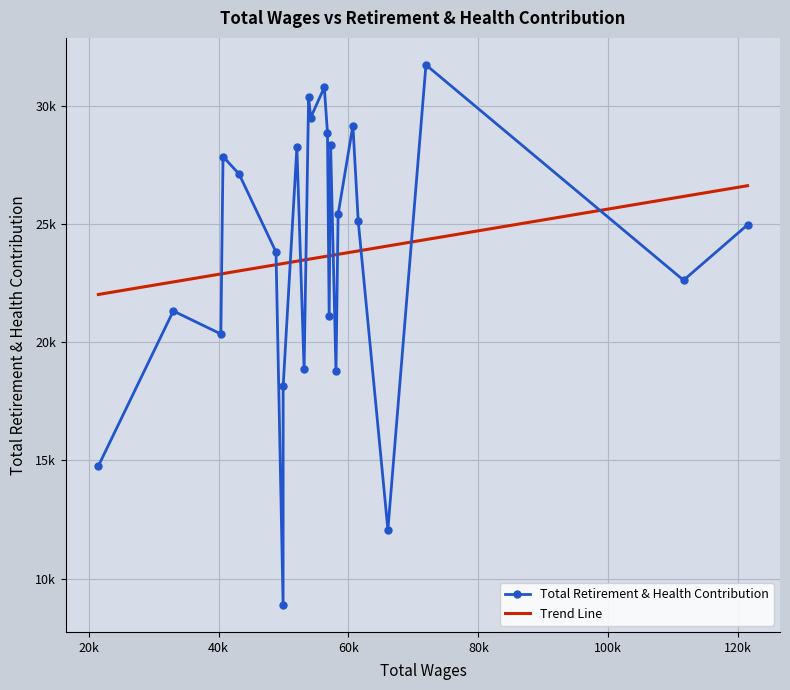

The chart shows a value of 30349 at 53861.0. True or false?

True